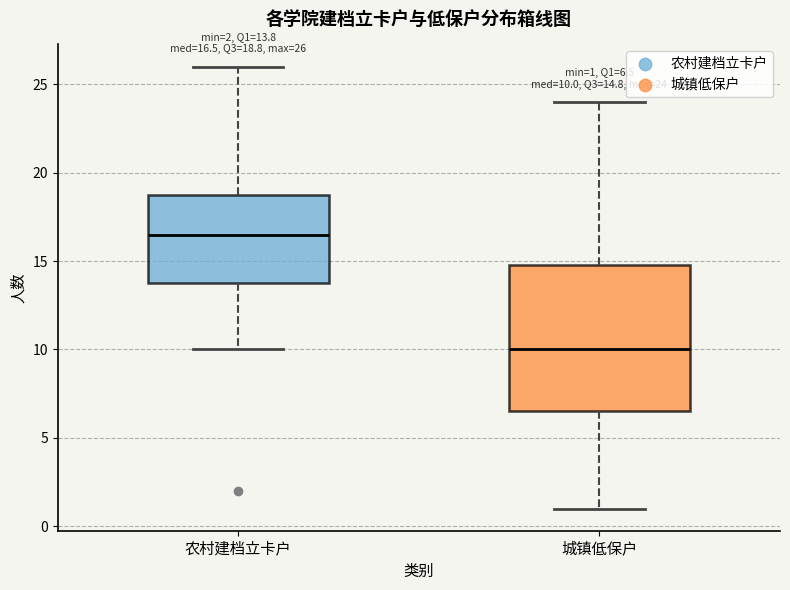

Which box is the tallest, from its lower edge to its upper edge?

城镇低保户